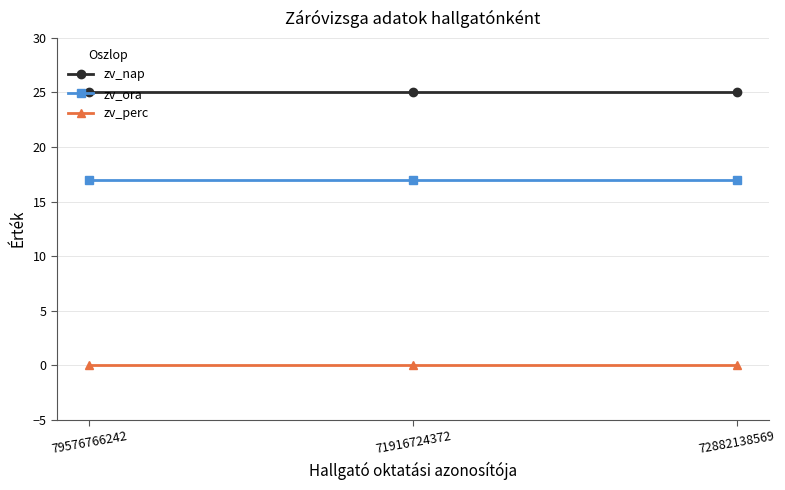

What is the sum of the zv_nap values at 79576766242 and 71916724372?

50